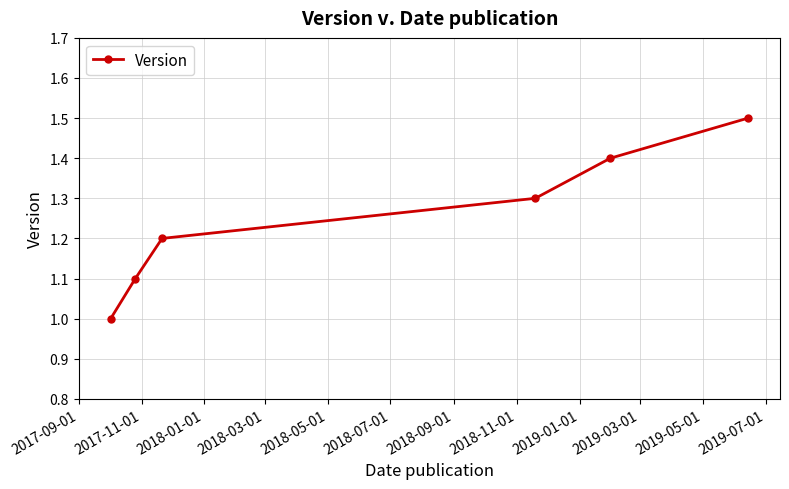

Reading right to left, transcribe all the data shown in this chart.

1.5	1.4	1.3	1.2	1.1	1.0